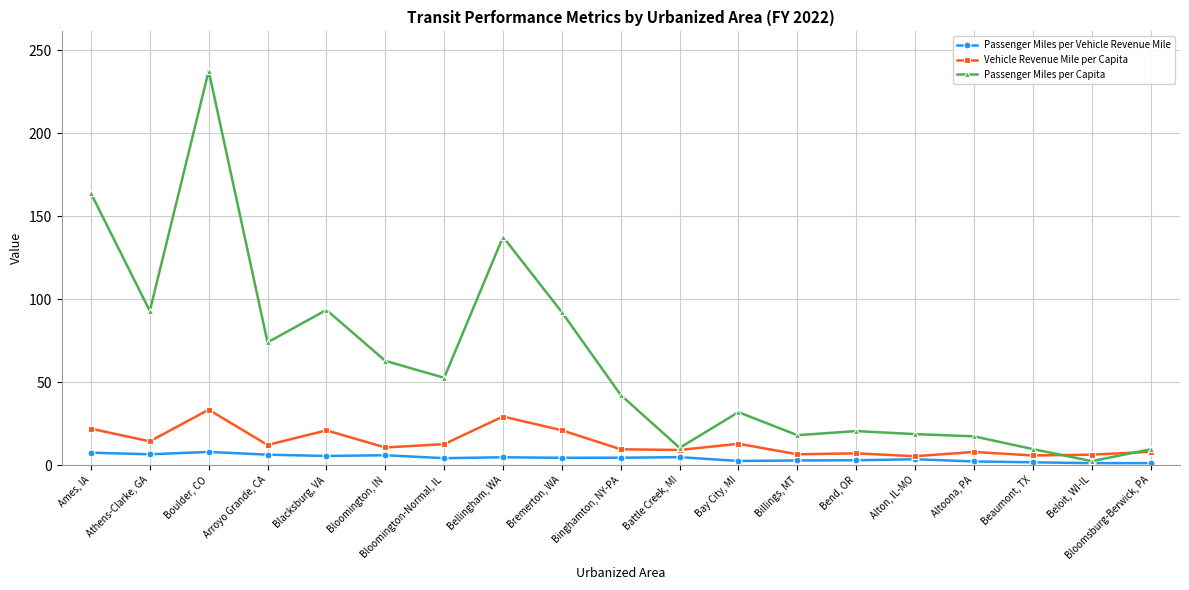

What is the label of the 7th point from the left?

Bloomington-Normal, IL